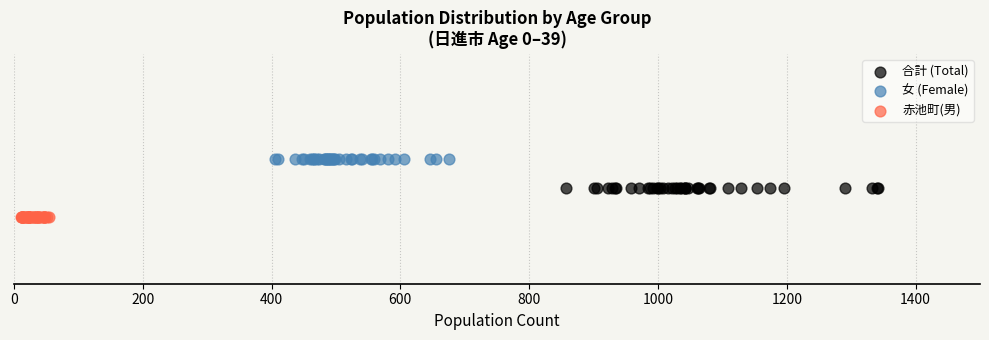

What are all the series names shown in the legend?

合計 (Total), 女 (Female), 赤池町(男)